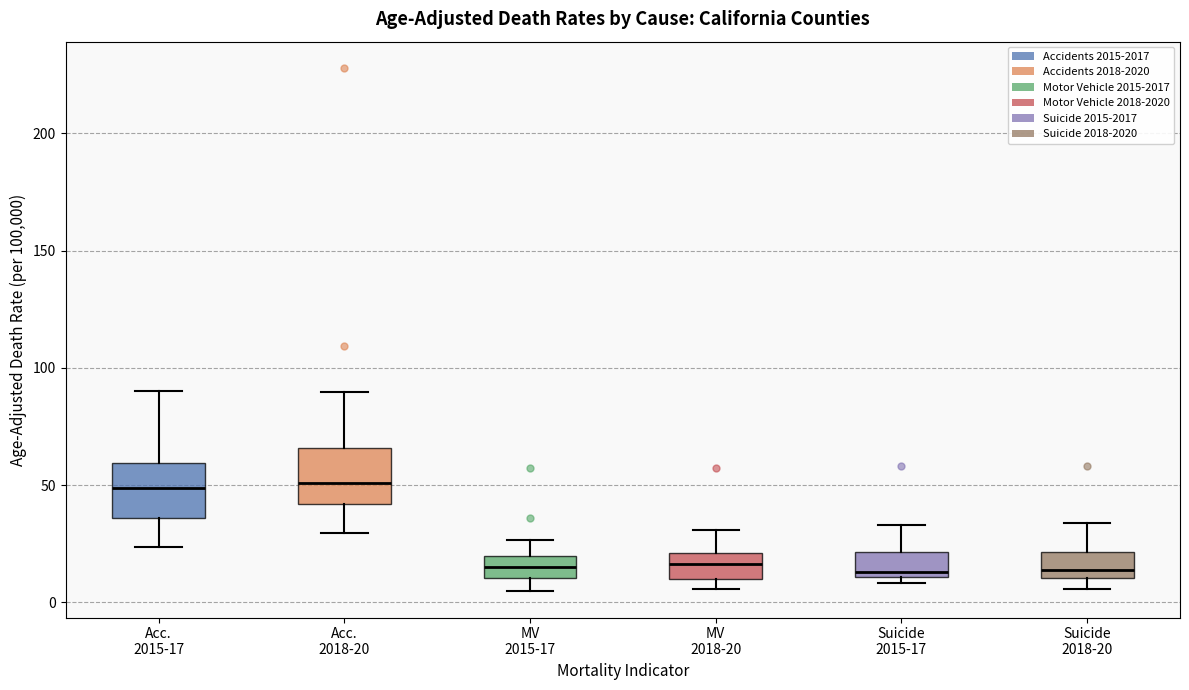

Reading left to right, read every box against the y-axis: the position of its median line, the range the box covers, and the ends of its whiskers. The values are not printed on the chart, so give them approximately, as read against the axis.

Acc. 2015-17: median 50, box 35 to 60, whiskers 25 to 90
Acc. 2018-20: median 50, box 40 to 65, whiskers 30 to 90
MV 2015-17: median 15, box 10 to 20, whiskers 5 to 25
MV 2018-20: median 15, box 10 to 20, whiskers 5 to 30
Suicide 2015-17: median 15, box 10 to 20, whiskers 10 (just below the box's lower edge) to 35
Suicide 2018-20: median 15, box 10 to 20, whiskers 5 to 35